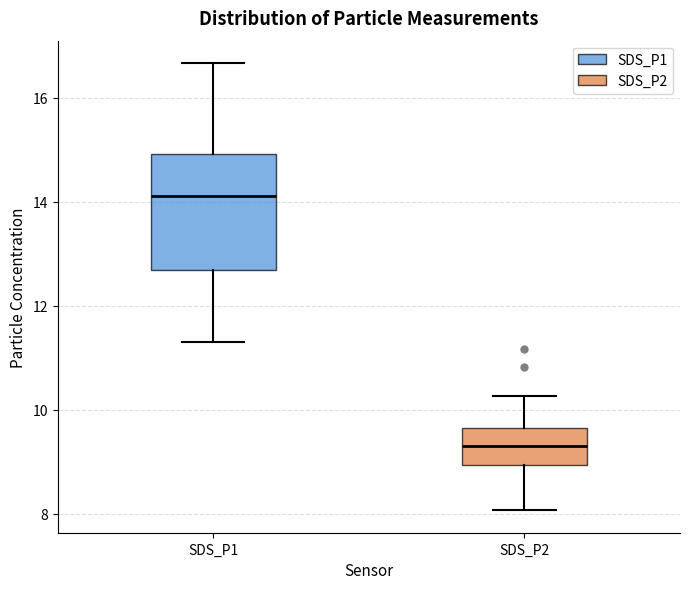

Reading left to right, transcribe this box plot: for each box, give where its median line is, the range the box spans, and where its two whiskers end, as read against the y-axis. The values are not printed on the chart, so give them approximately, as read against the axis.

SDS_P1: median 14.2, box 12.6 to 15.0, whiskers 11.4 to 16.6
SDS_P2: median 9.4, box 9.0 to 9.6, whiskers 8.0 to 10.2